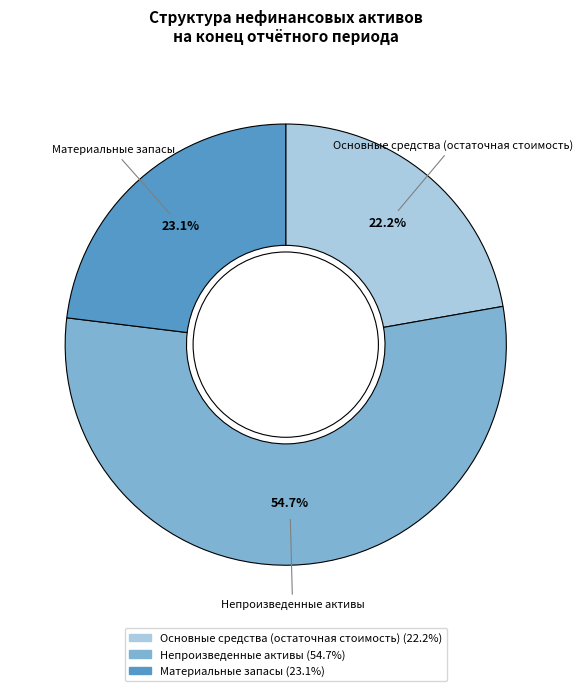

Is there any slice that represents more than half of the pie?

Yes